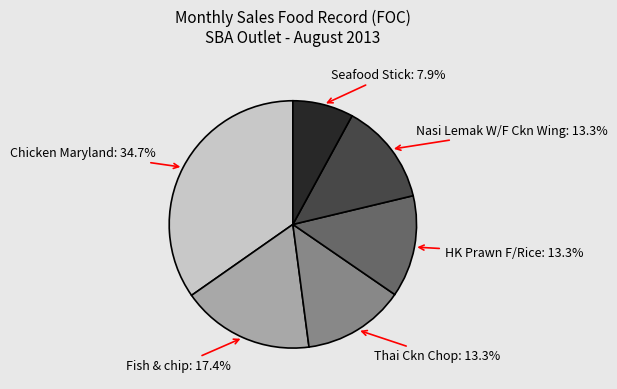

Is there a majority slice in this chart?

No